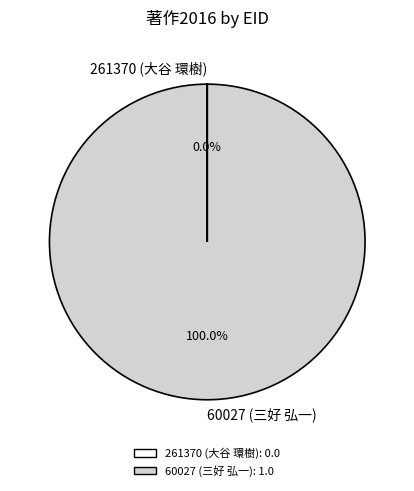

Which slice is the largest?

60027 (三好 弘一)